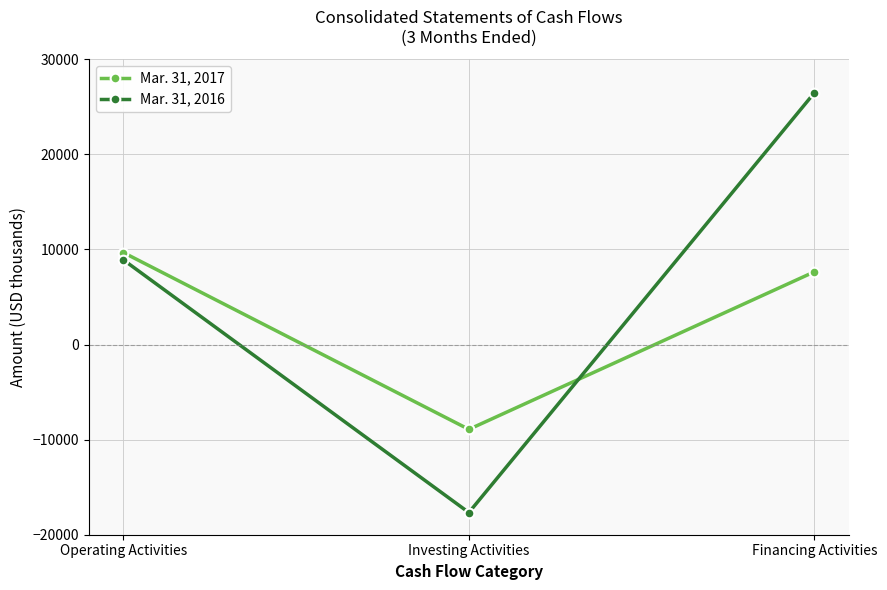

What is the label of the 2nd point from the left?

Investing Activities